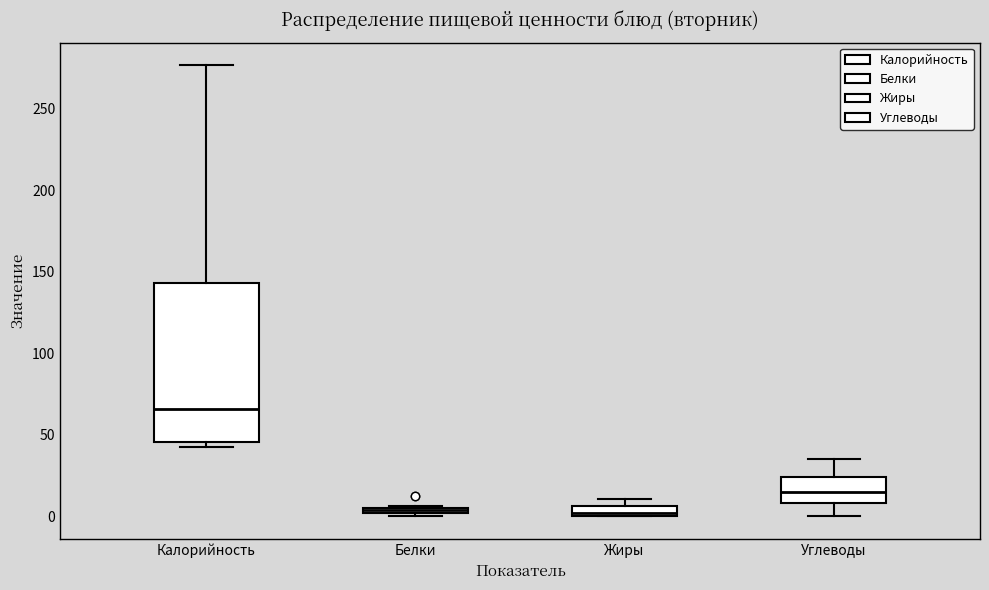

Where is the upper edge of the box for Углеводы on the y-axis? The values are not printed on the chart, so give them approximately, as read against the axis.

25